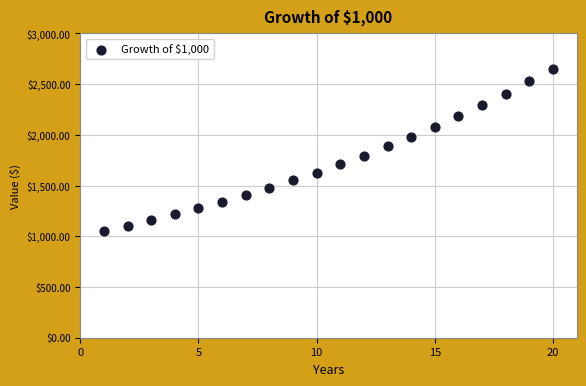

What is the range of Y values (max minus min)?

1603.3